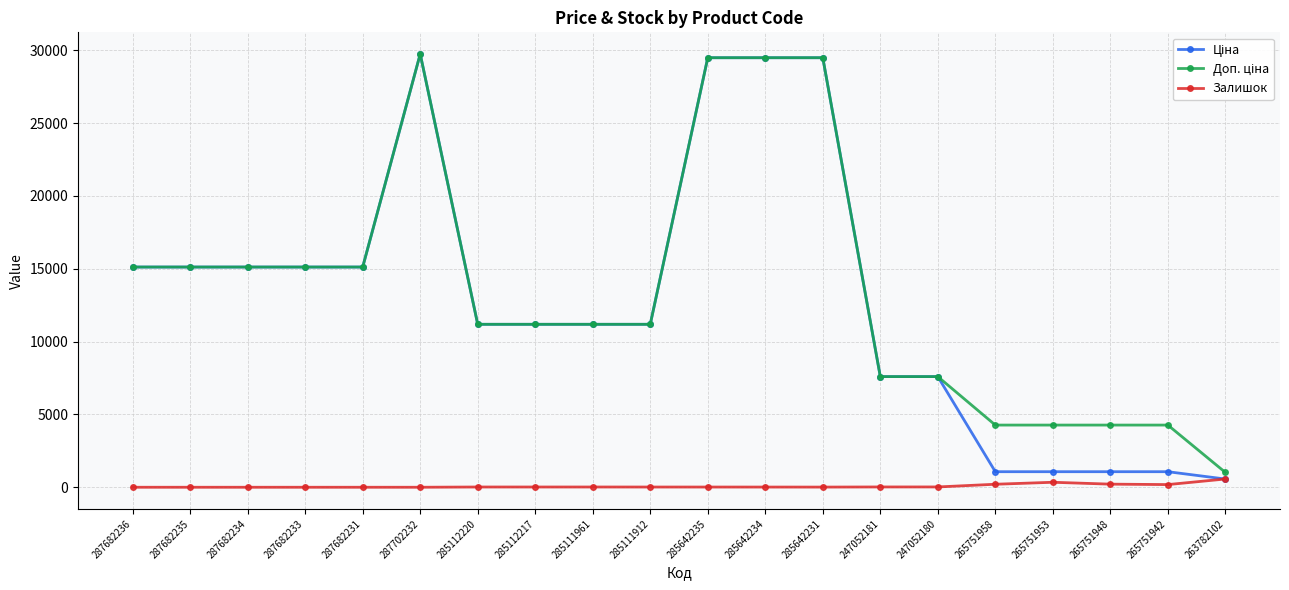

At how many categories does at least one series exceed 19896?

4